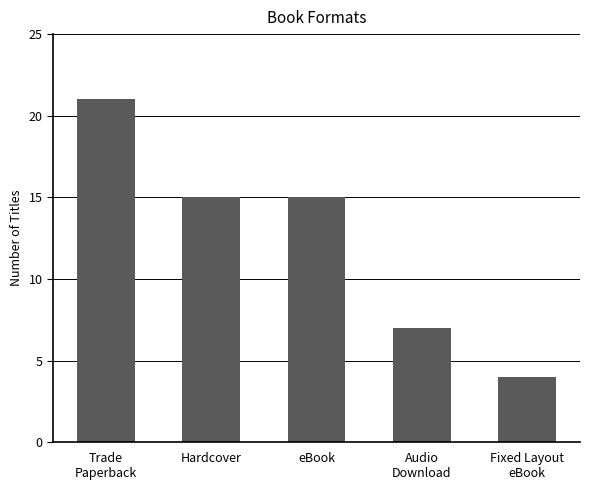

Does the chart contain any negative values?

No